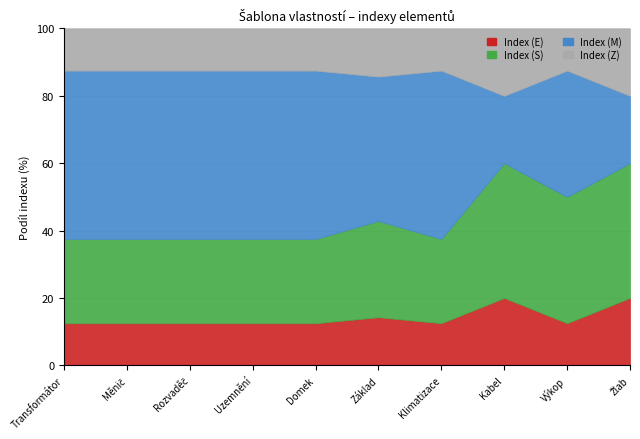

What is the label of the 9th point from the right?

Měnič